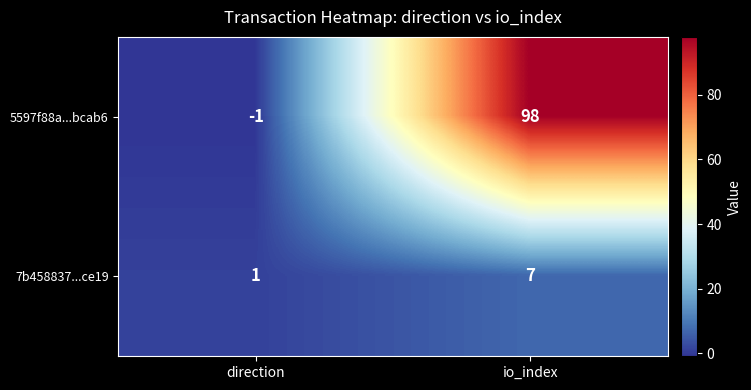

Which series has the largest total across all categories?

5597f88a...bcab6